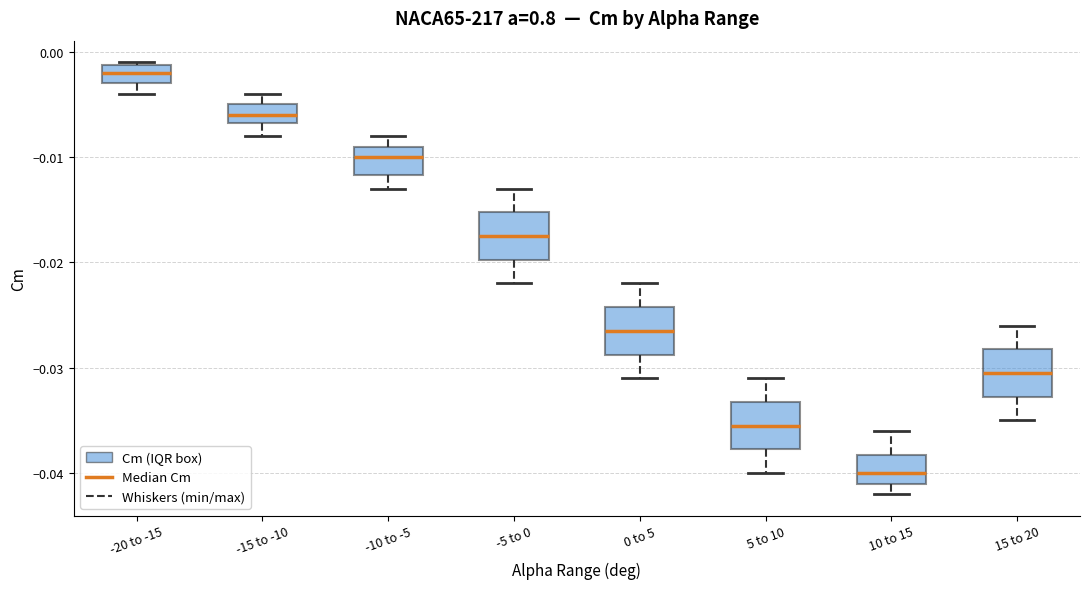

Reading left to right, read every box against the y-axis: the position of its median line, the range the box covers, and the ends of its whiskers. The values are not printed on the chart, so give them approximately, as read against the axis.

-20 to -15: median -0.002, box -0.003 to -0.001, whiskers -0.004 to -0.001
-15 to -10: median -0.006, box -0.007 to -0.005, whiskers -0.008 to -0.004
-10 to -5: median -0.010, box -0.012 to -0.009, whiskers -0.013 to -0.008
-5 to 0: median -0.017, box -0.020 to -0.015, whiskers -0.022 to -0.013
0 to 5: median -0.026, box -0.029 to -0.024, whiskers -0.031 to -0.022
5 to 10: median -0.035, box -0.038 to -0.033, whiskers -0.040 to -0.031
10 to 15: median -0.040, box -0.041 to -0.038, whiskers -0.042 to -0.036
15 to 20: median -0.030, box -0.033 to -0.028, whiskers -0.035 to -0.026